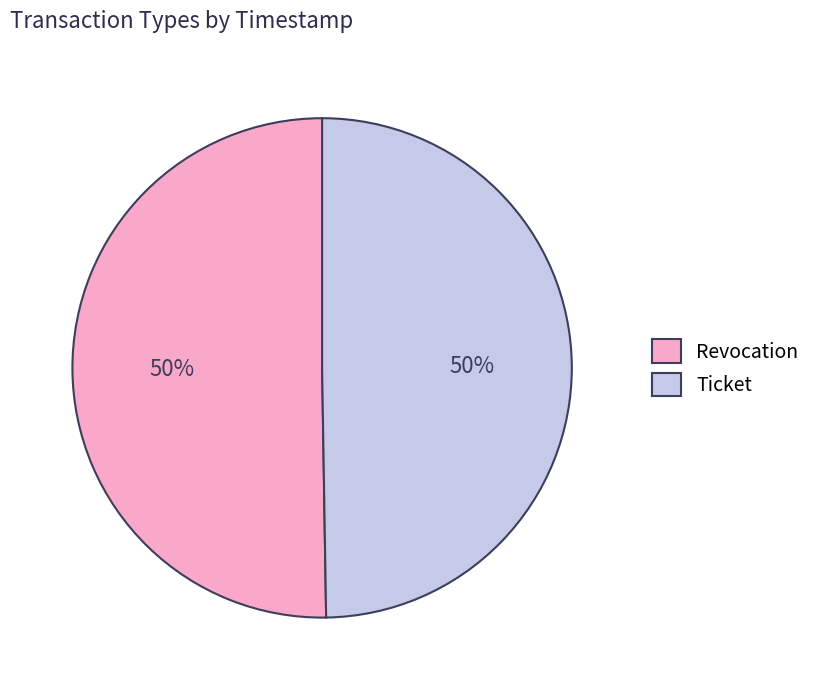

To the nearest percent, what is the average slice percentage?

50%